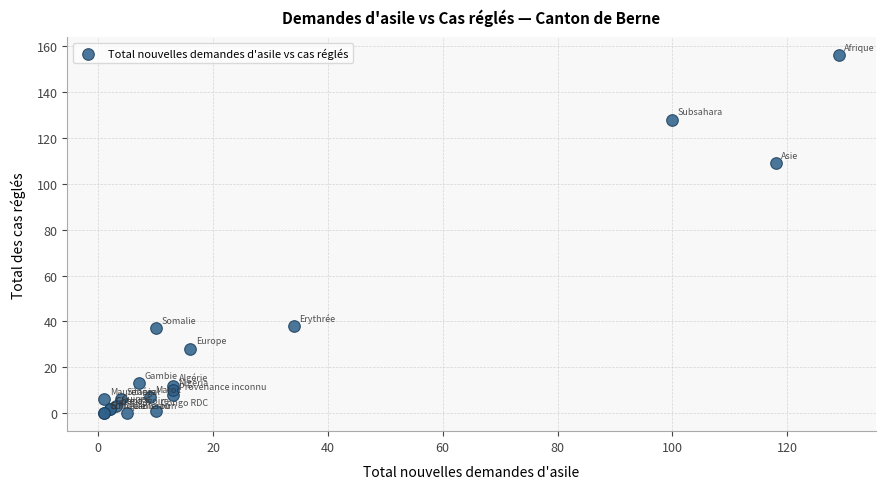

What Y value in the scatter plot is closest to 78?

109